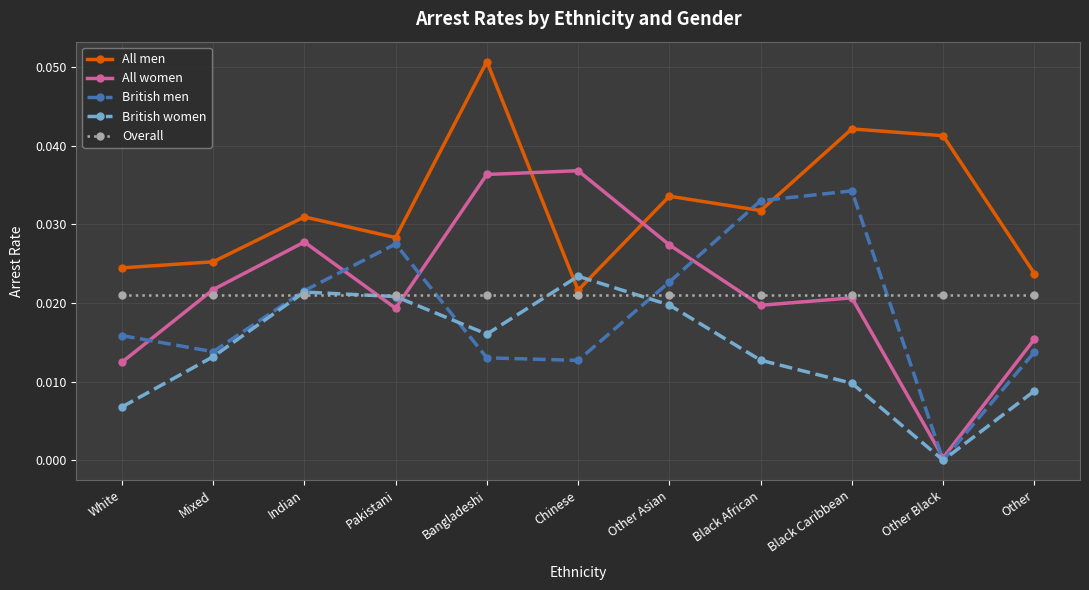

Is it true that British men equals 0.0 at Bangladeshi?

True